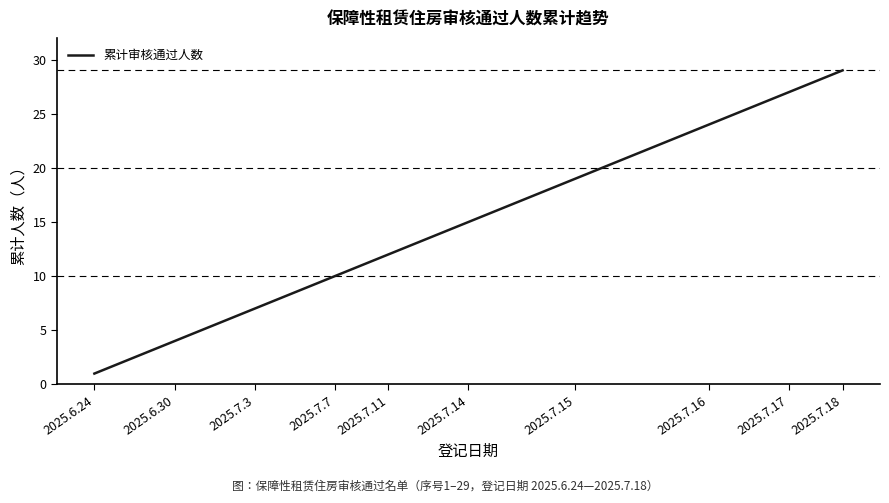

What is the difference between the maximum and minimum values?

28